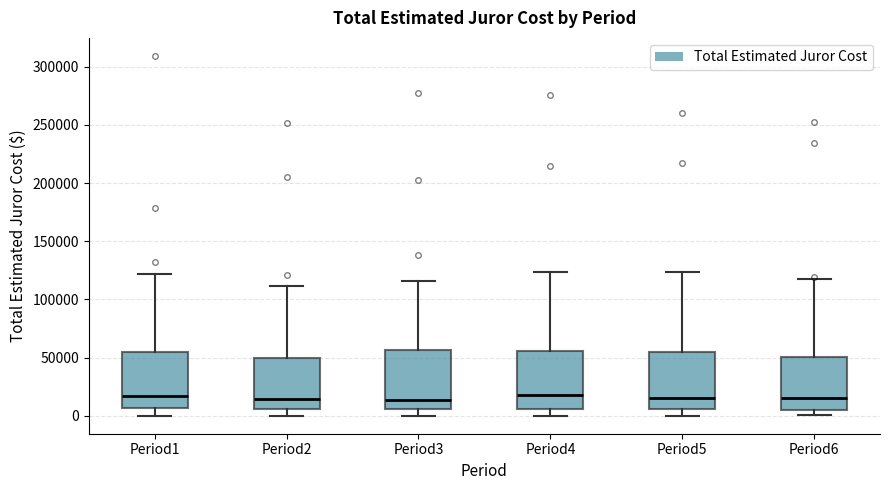

Where does the lower whisker of the box for Period3 end on the y-axis? The values are not printed on the chart, so give them approximately, as read against the axis.

0